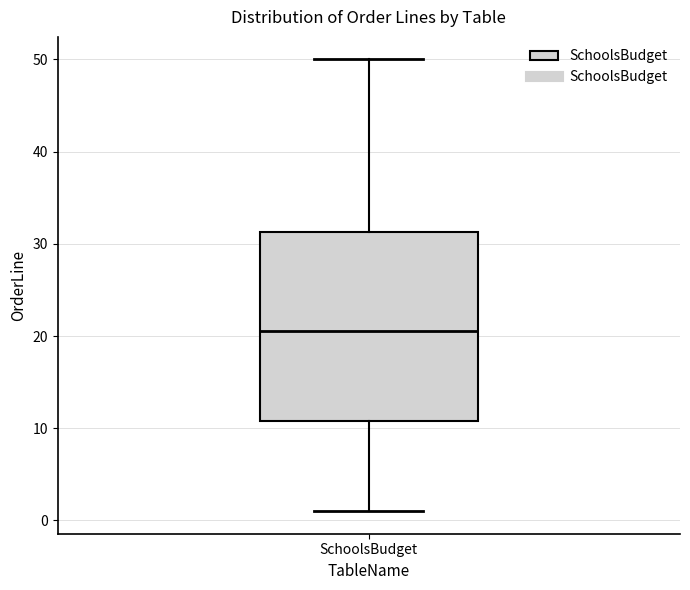

Read this box plot against the y-axis: the position of the median line, the range covered by the box, and the ends of both whiskers. The values are not printed on the chart, so give them approximately, as read against the axis.

median 21, box 11 to 31, whiskers 1 to 50